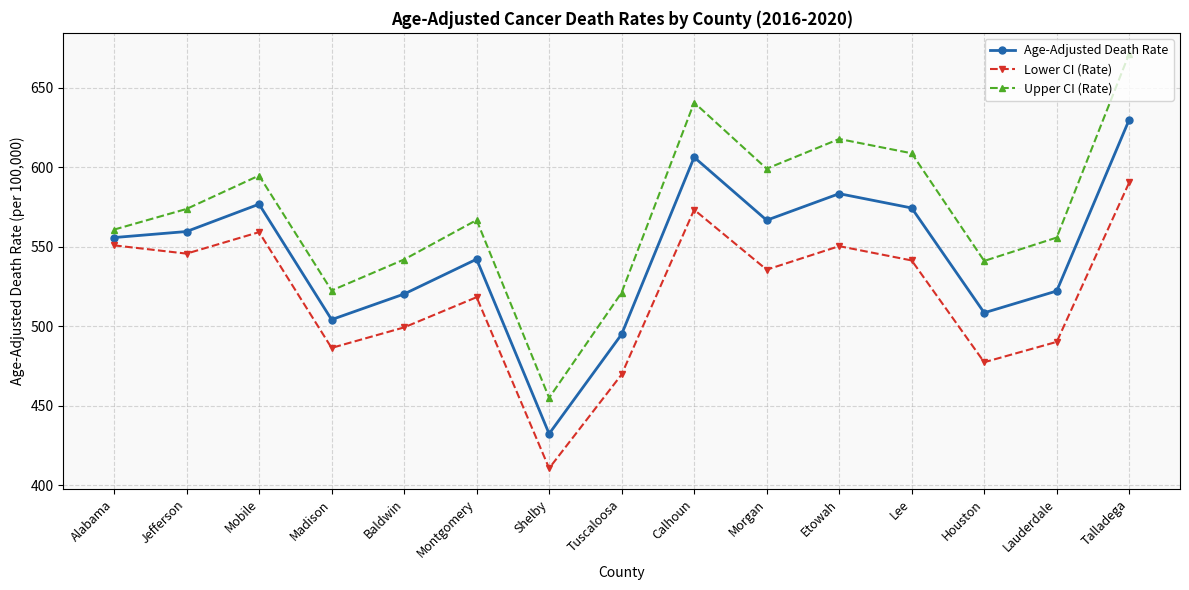

What is the difference between the highest and lowest values at Alabama?

9.9